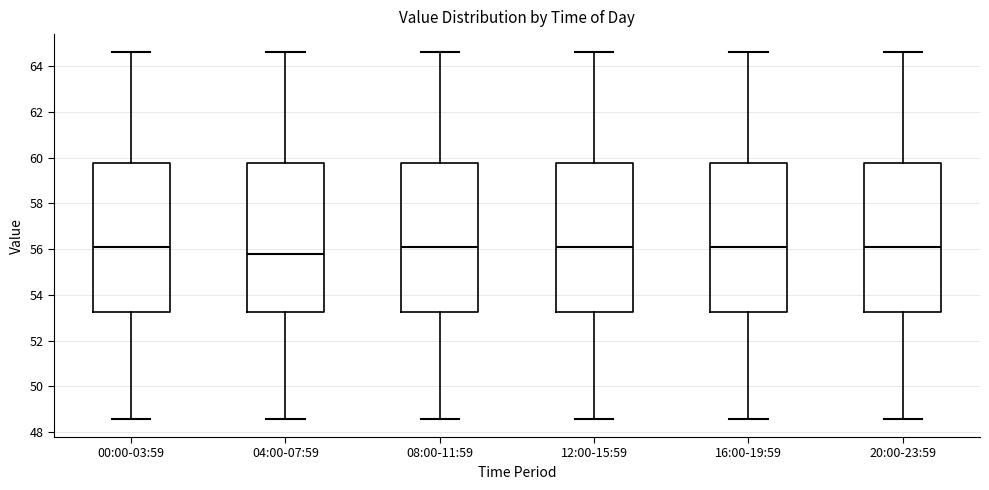

Where is the upper edge of the box for 12:00-15:59 on the y-axis? The values are not printed on the chart, so give them approximately, as read against the axis.

59.8